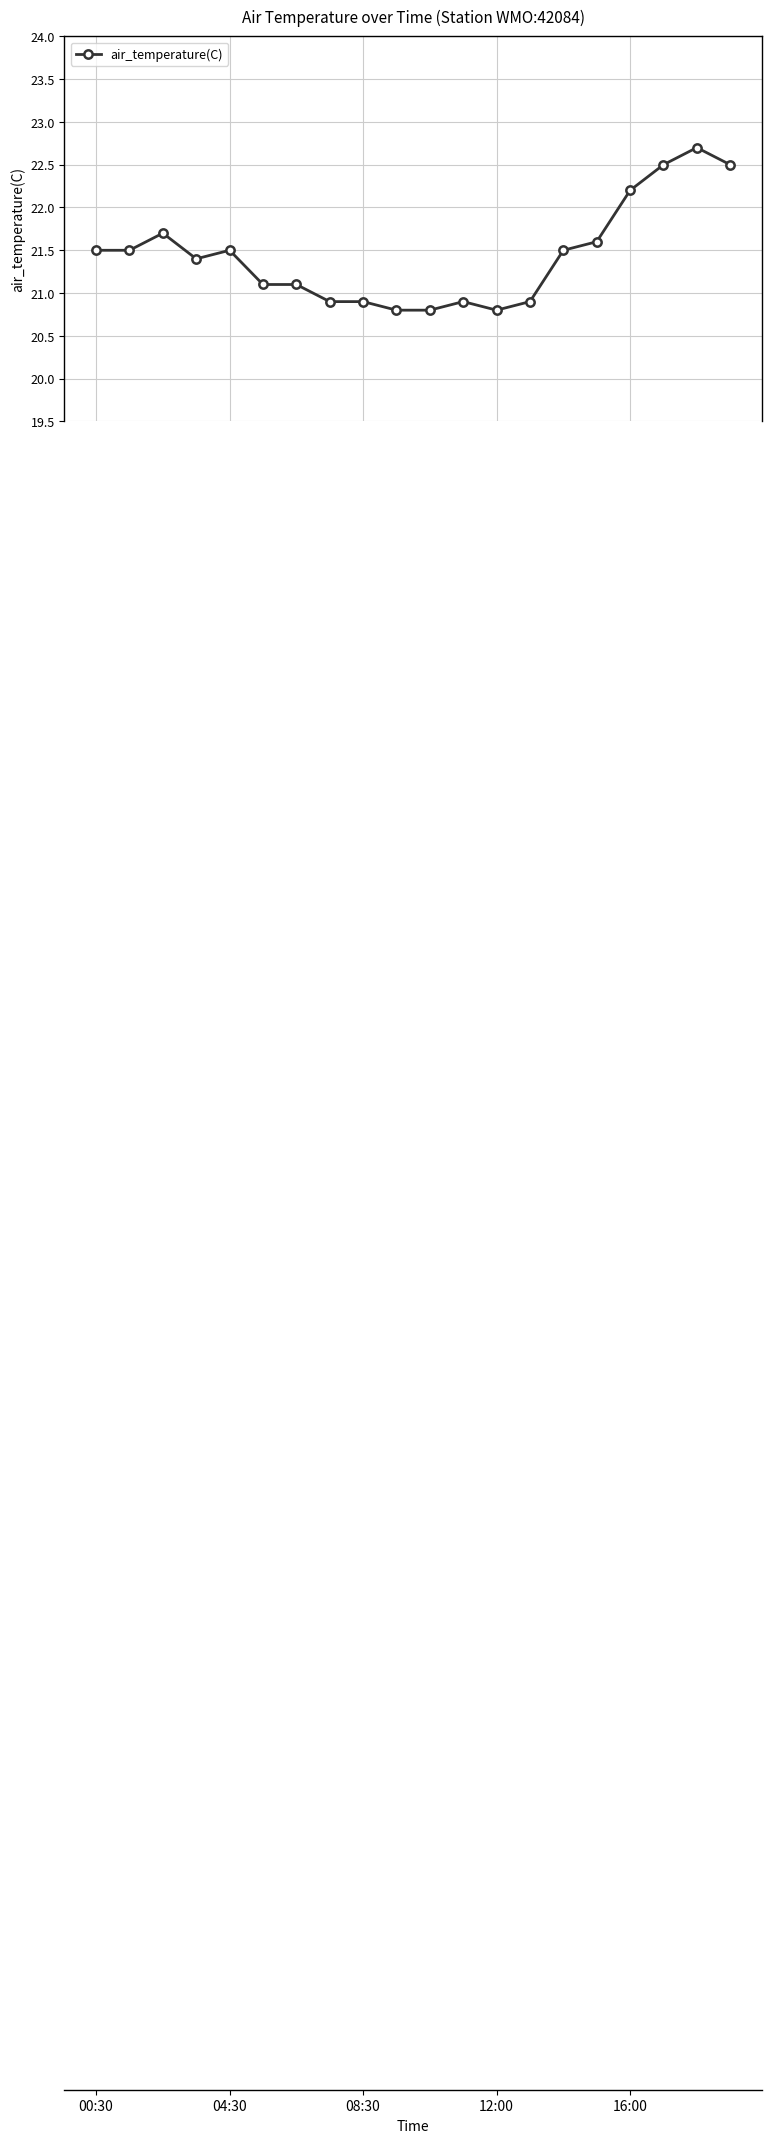

What is the value of the 1st point from the left?

21.5